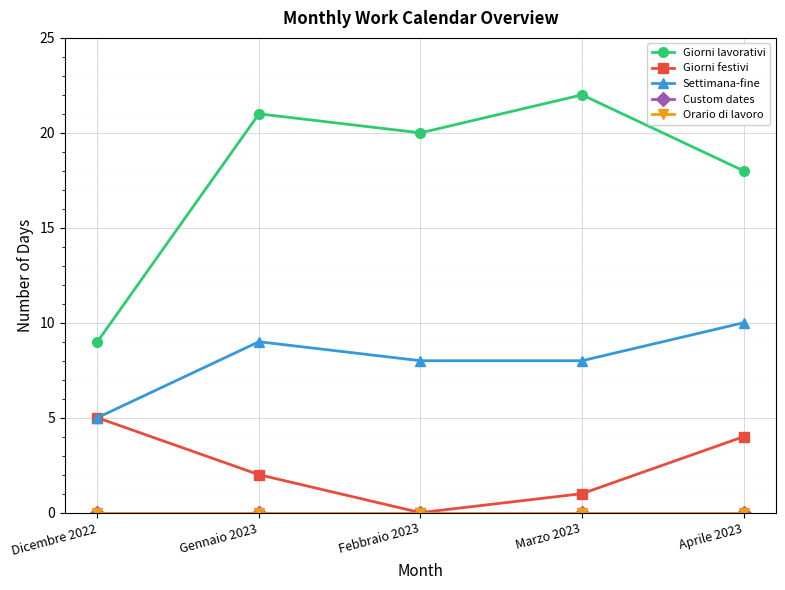

At which label does Settimana-fine first exceed 8?

Gennaio 2023